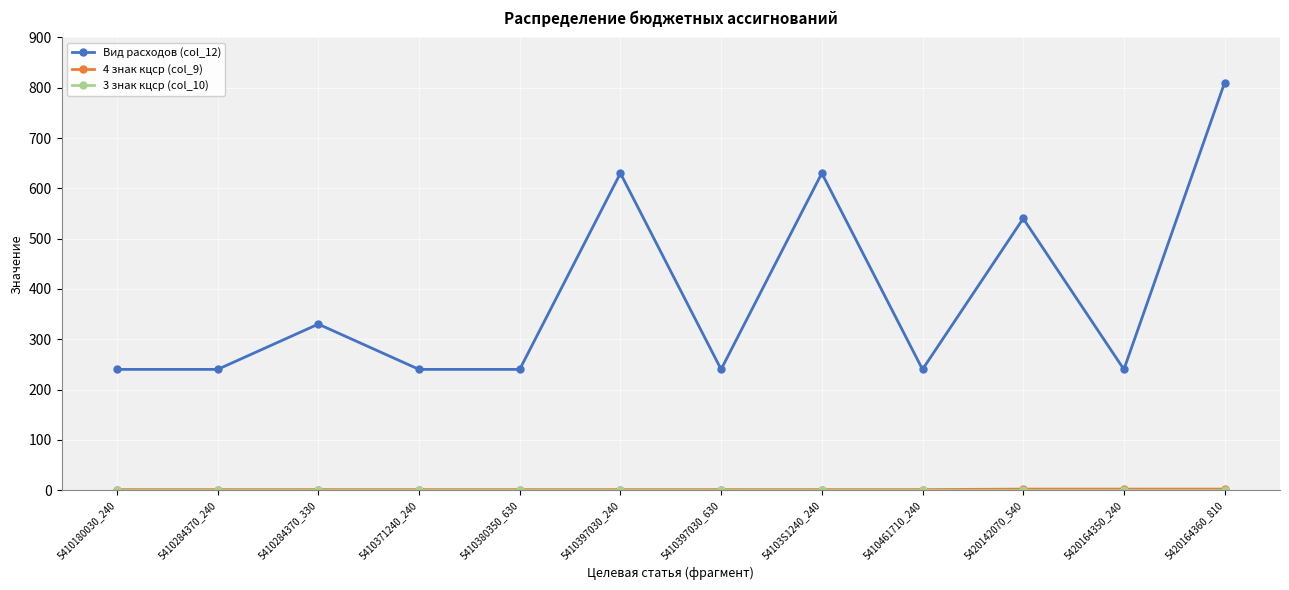

Does the chart have visible grid lines?

Yes